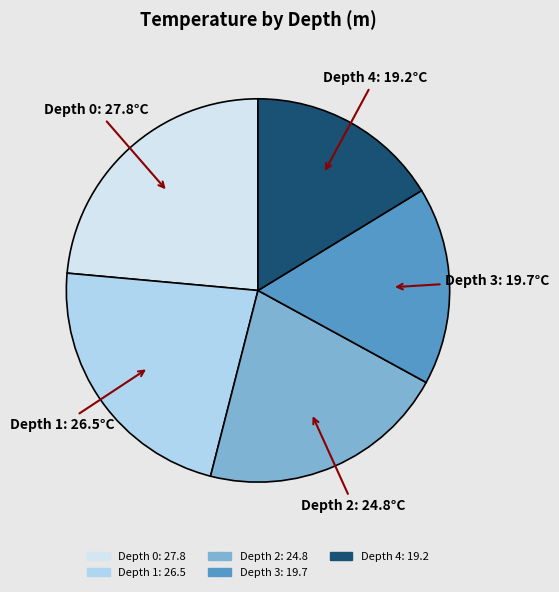

Does Depth 2 account for over 50% of the chart?

No